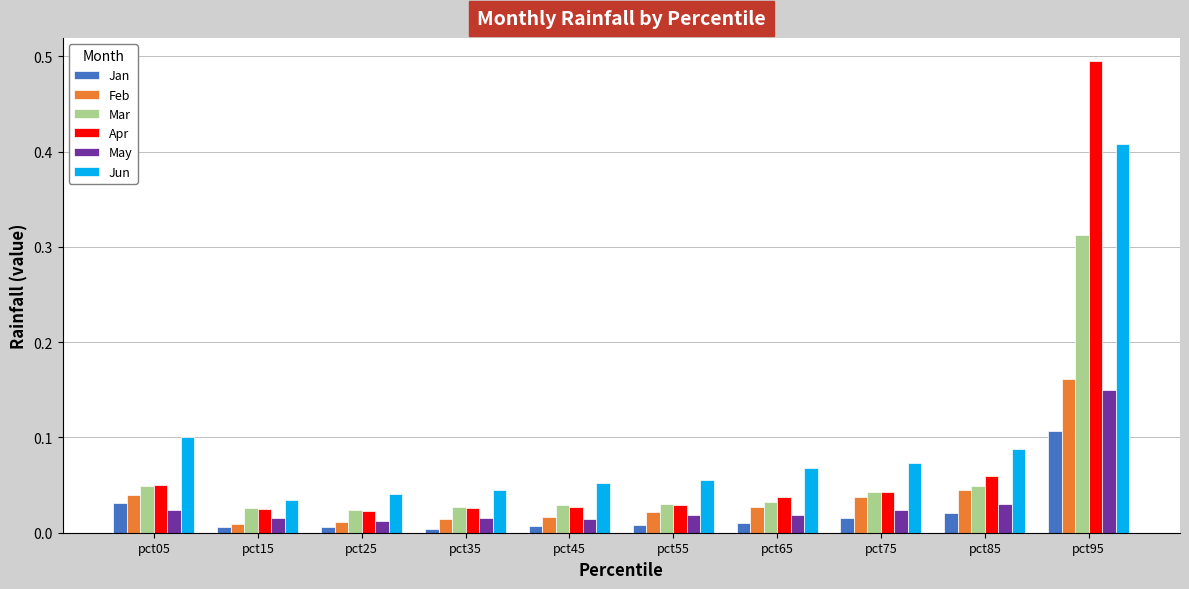

Which series has the largest range (max minus min)?

Apr